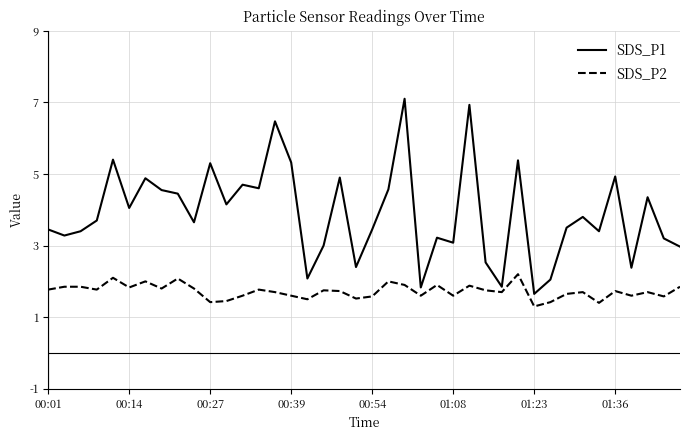

Which series has the largest total across all categories?

SDS_P1